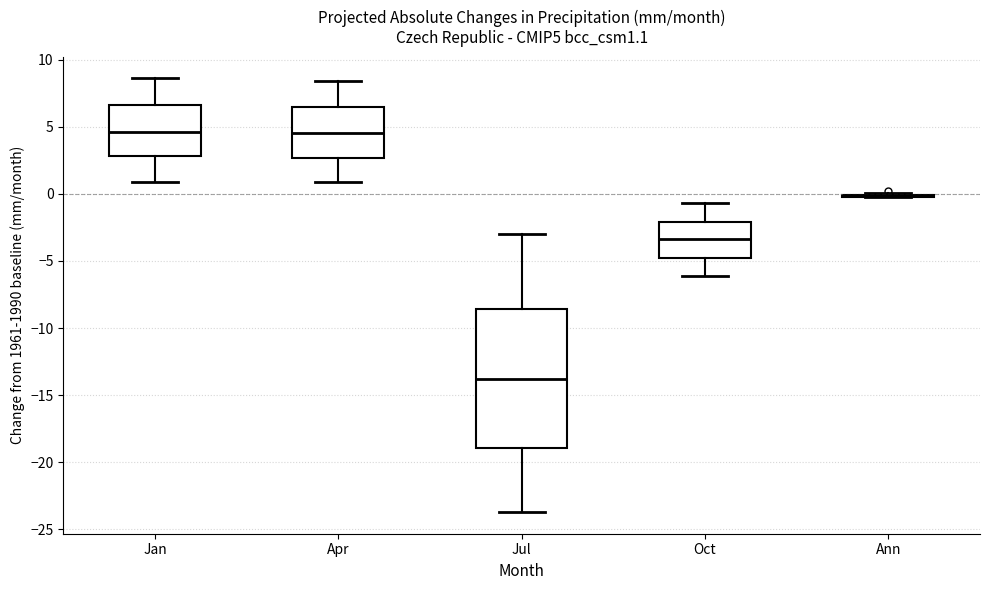

Which box is the tallest, from its lower edge to its upper edge?

Jul